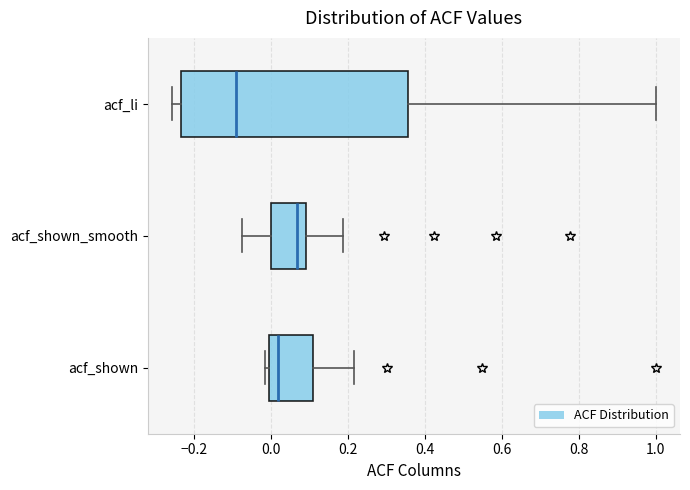

Reading bottom to top, transcribe this box plot: for each box, give where its median line is, the range the box spans, and where its two whiskers end, as read against the x-axis. The values are not printed on the chart, so give them approximately, as read against the axis.

acf_shown: median 0.02, box 0.00 to 0.10, whiskers -0.02 to 0.22
acf_shown_smooth: median 0.06, box 0.00 to 0.10, whiskers -0.08 to 0.18
acf_li: median -0.08, box -0.24 to 0.36, whiskers -0.26 to 1.00